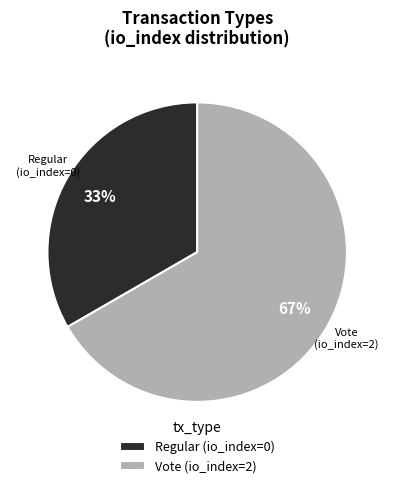

Combined, do Vote and Regular account for over 50%?

Yes